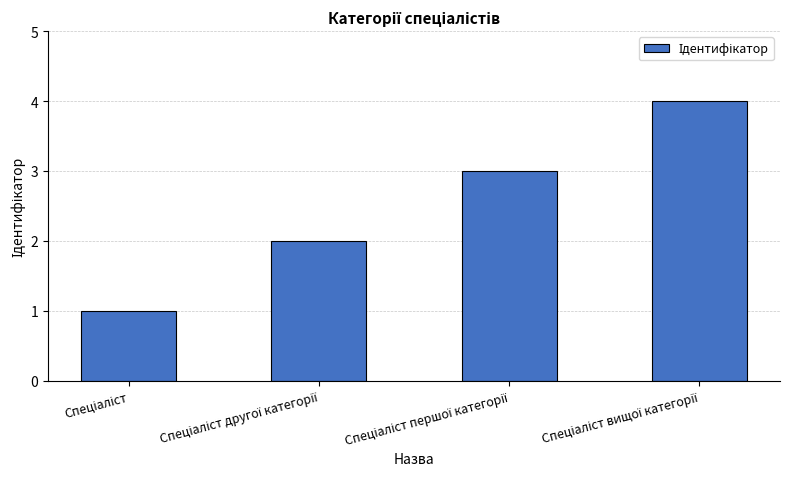

Reading left to right, extract all data points from this chart.

1	2	3	4